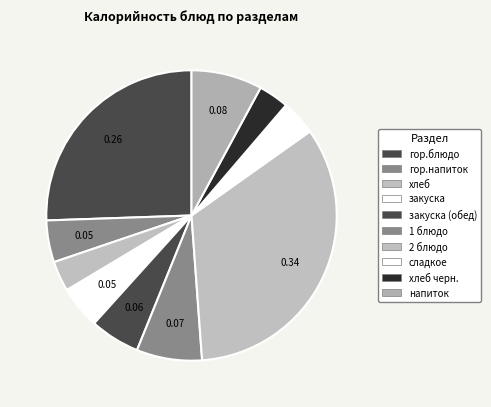

Which category has the smallest portion of the pie?

хлеб